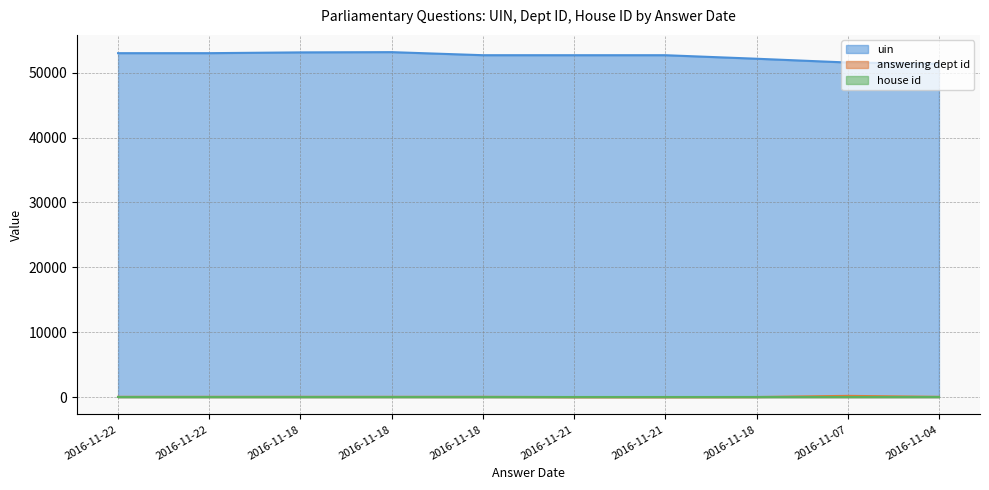

Which series has the largest total across all categories?

uin